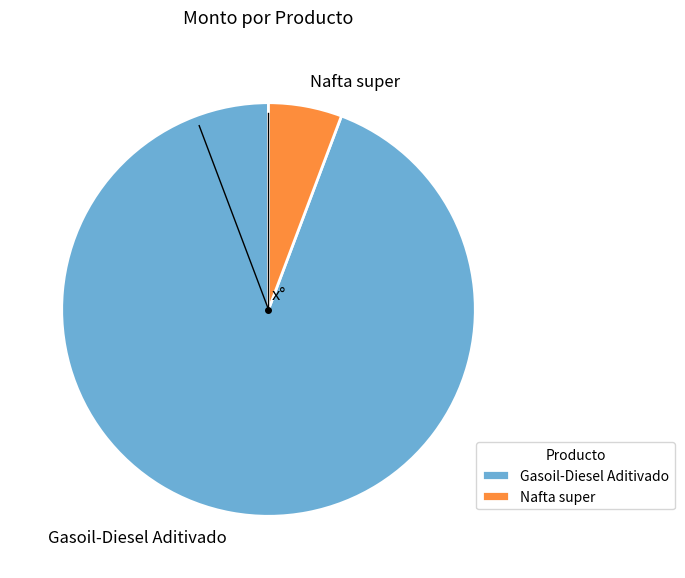

Count the number of slices in the pie.

2